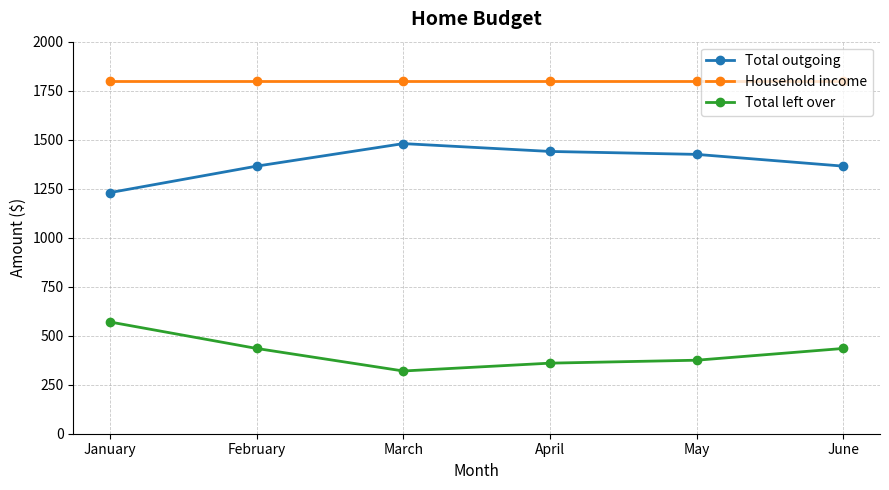

Where is the first local maximum for Total outgoing?

March